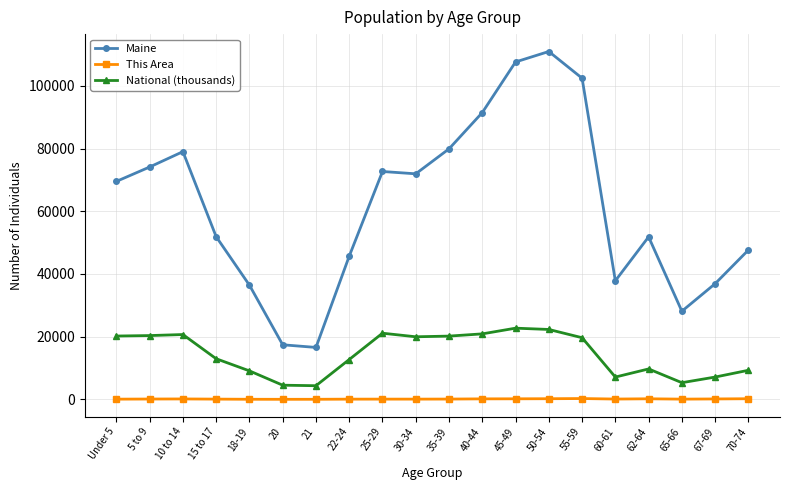

The value of Maine at 22-24 is 45672.0. True or false?

True